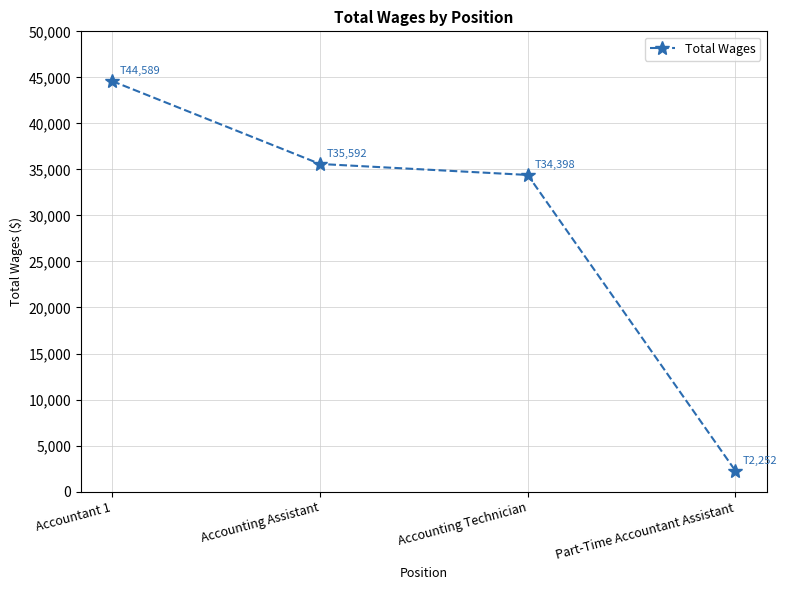

The chart shows a value of 2252 at Part-Time Accountant Assistant. True or false?

True